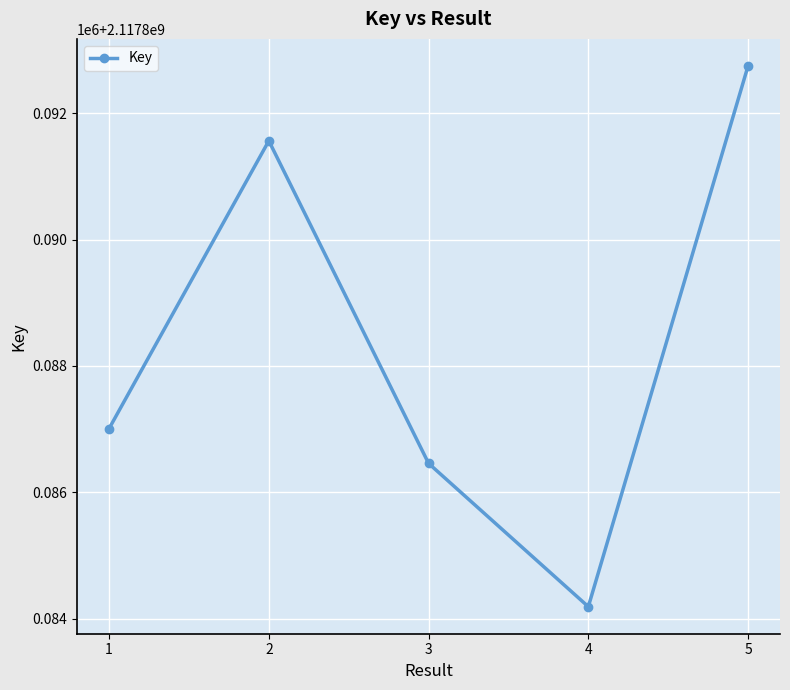

List the labels in order of value, largest first.

5, 2, 1, 3, 4